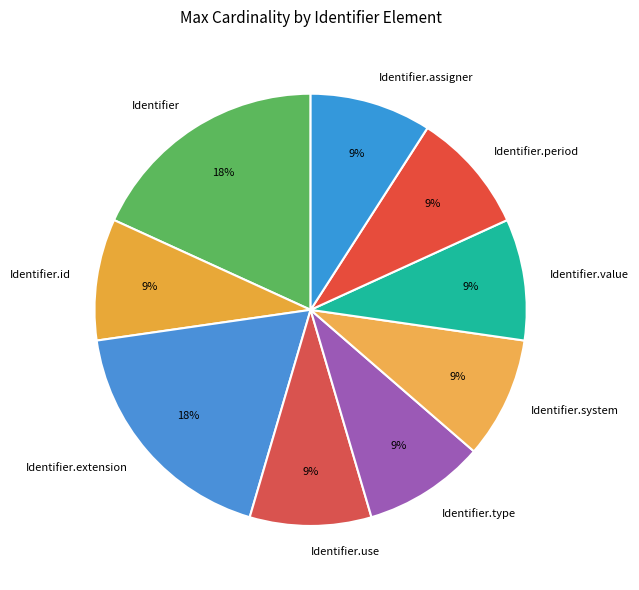

Combined, do Identifier.extension and Identifier.system account for over 50%?

No